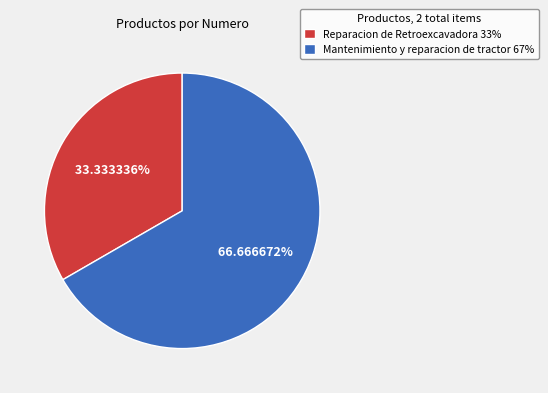

To the nearest percent, what is the difference between the Reparacion de Retroexcavadora and Mantenimiento y reparacion de tractor slice percentages?

33%